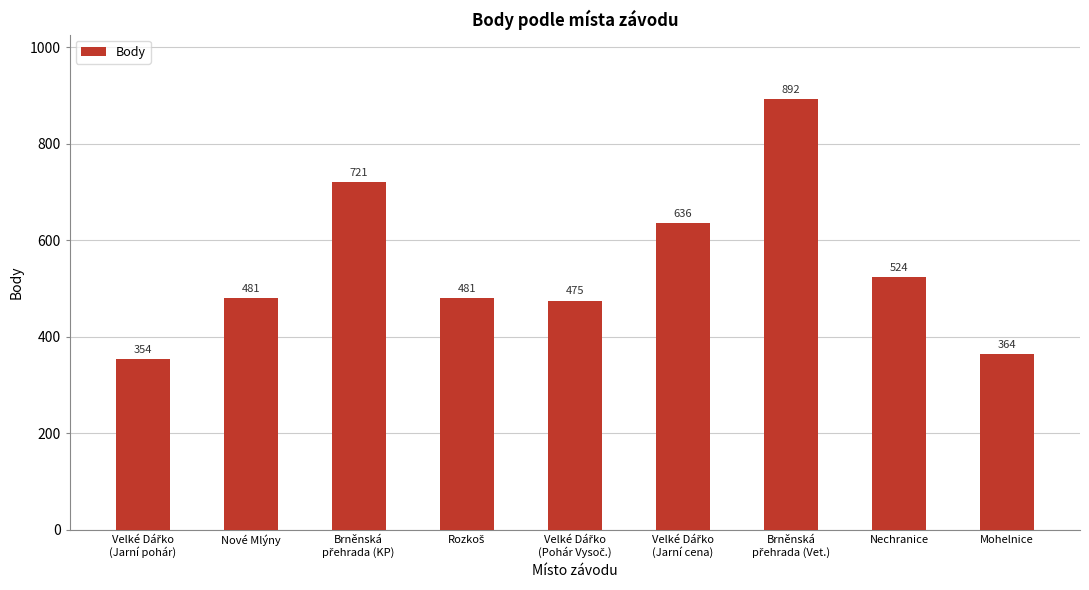

What is the smallest value displayed?

354